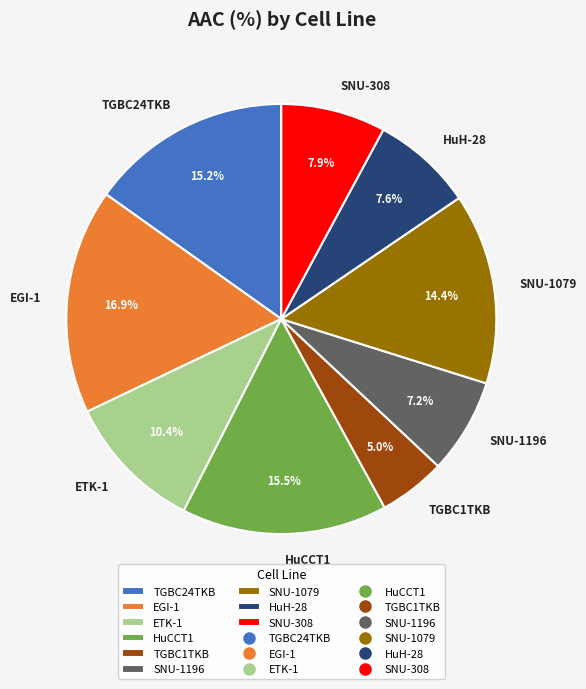

True or false: SNU-1079 accounts for 9% of the total.

False